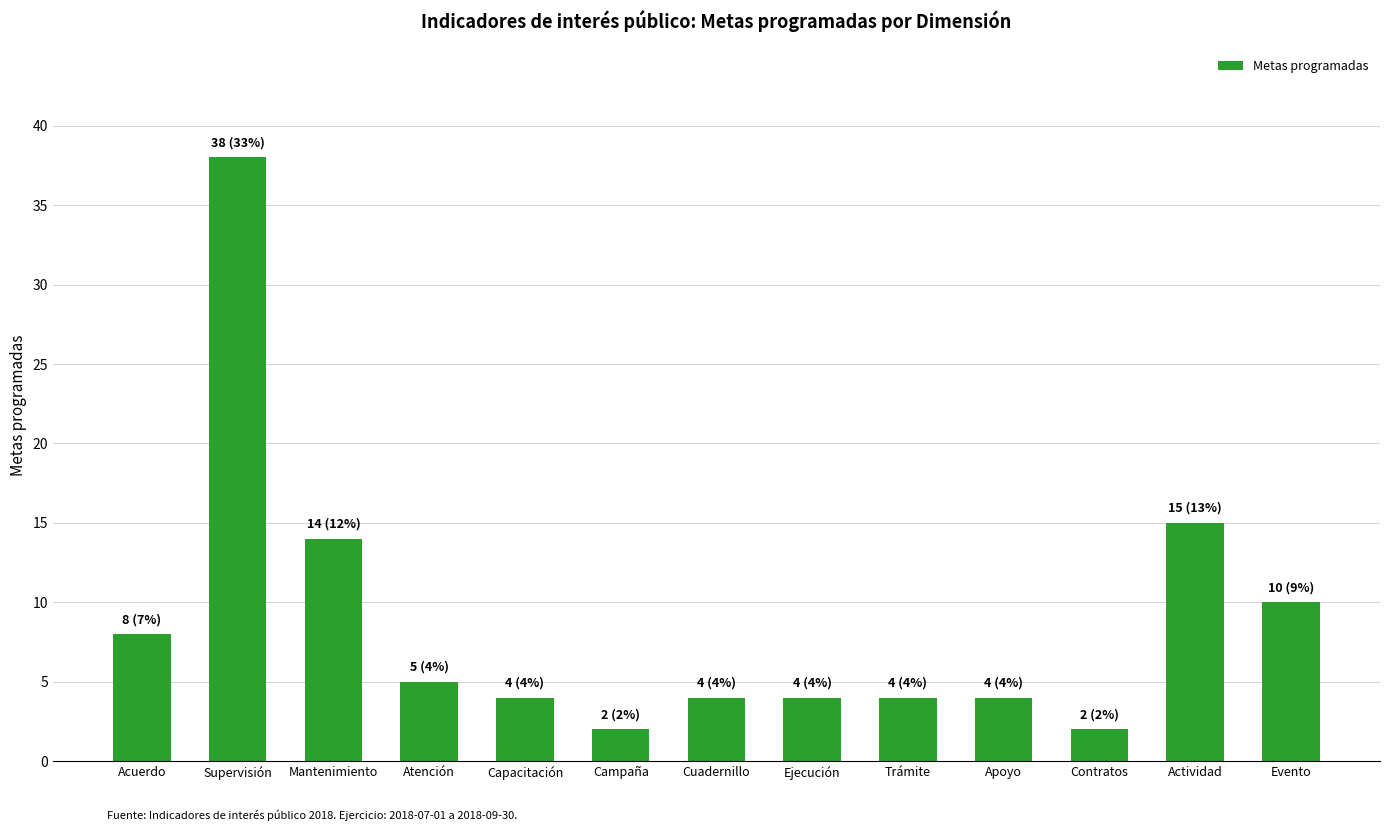

Reading right to left, what are all the values shown in this chart?

Evento=10	Actividad=15	Contratos=2	Apoyo=4	Trámite=4	Ejecución=4	Cuadernillo=4	Campaña=2	Capacitación=4	Atención=5	Mantenimiento=14	Supervisión=38	Acuerdo=8